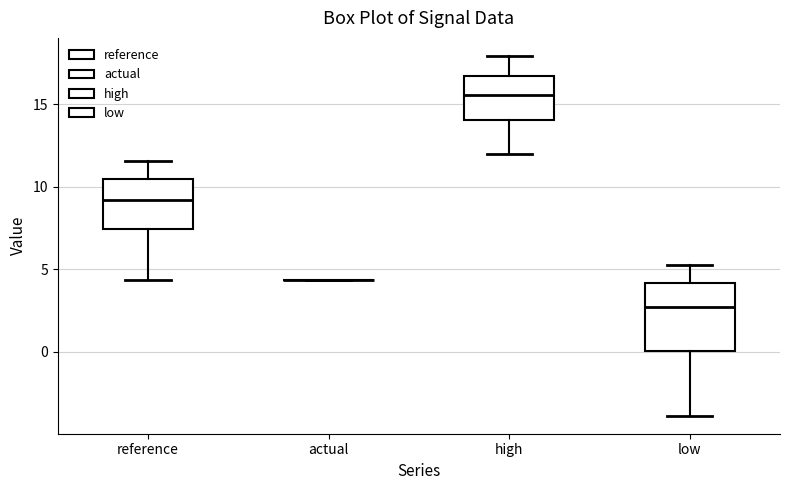

Reading left to right, transcribe this box plot: for each box, give where its median line is, the range the box spans, and where its two whiskers end, as read against the y-axis. The values are not printed on the chart, so give them approximately, as read against the axis.

reference: median 9.0, box 7.5 to 10.5, whiskers 4.5 to 11.5
actual: box collapsed to a line at 4.5, whiskers 4.5 to 4.5
high: median 15.5, box 14.0 to 16.5, whiskers 12.0 to 18.0
low: median 2.5, box 0.0 to 4.0, whiskers -4.0 to 5.5